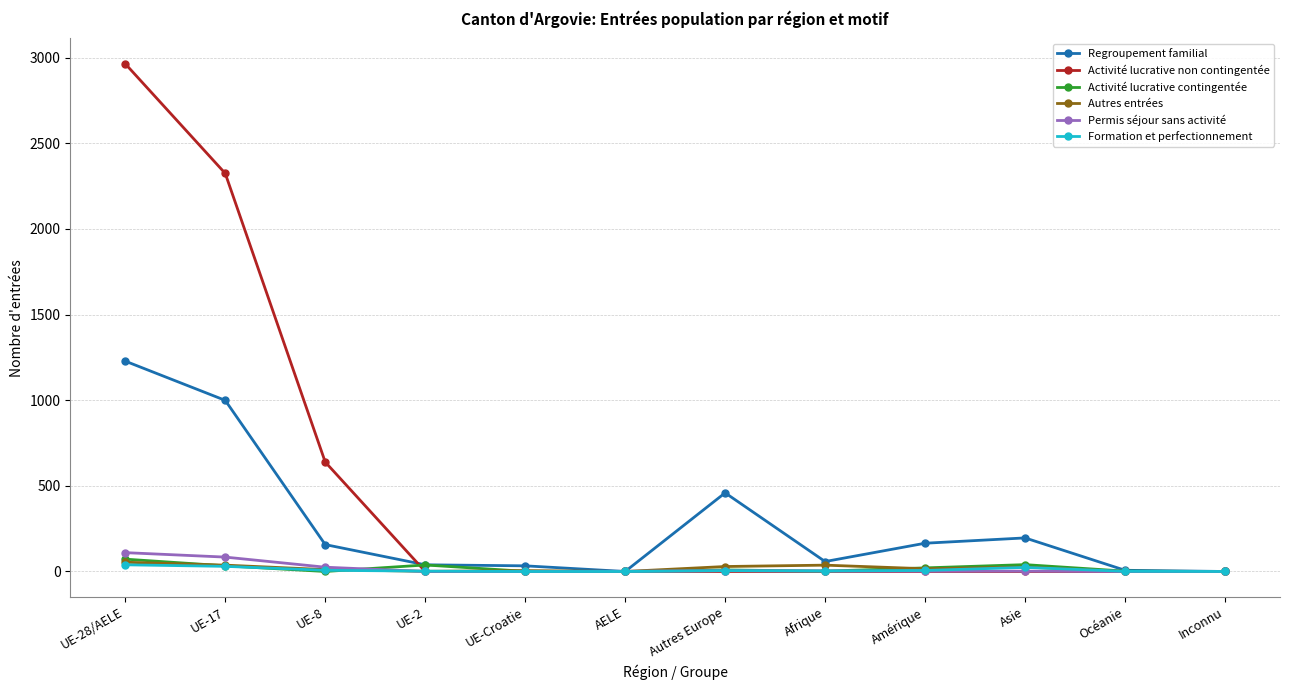

Which series has the widest spread of values?

Activité lucrative non contingentée